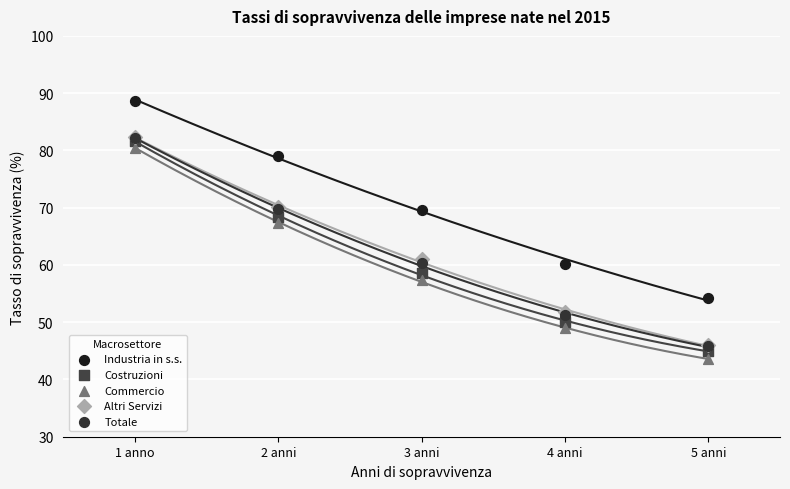

Which series contains the lowest Y value?

Commercio